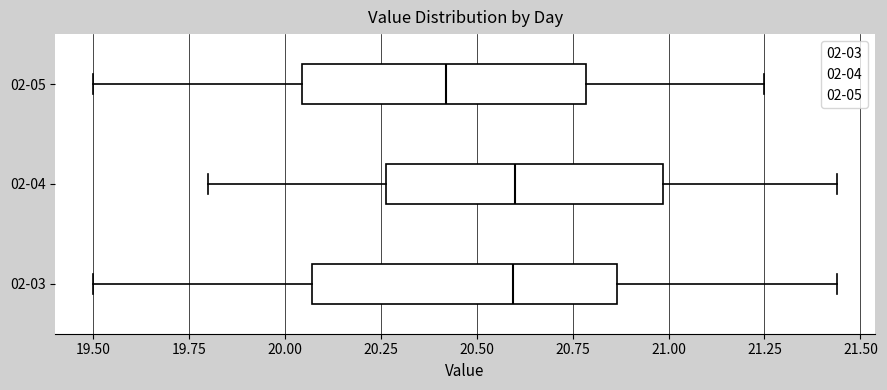

Reading bottom to top, transcribe this box plot: for each box, give where its median line is, the range the box spans, and where its two whiskers end, as read against the x-axis. The values are not printed on the chart, so give them approximately, as read against the axis.

02-03: median 20.60, box 20.05 to 20.85, whiskers 19.50 to 21.45
02-04: median 20.60, box 20.25 to 21.00, whiskers 19.80 to 21.45
02-05: median 20.40, box 20.05 to 20.80, whiskers 19.50 to 21.25